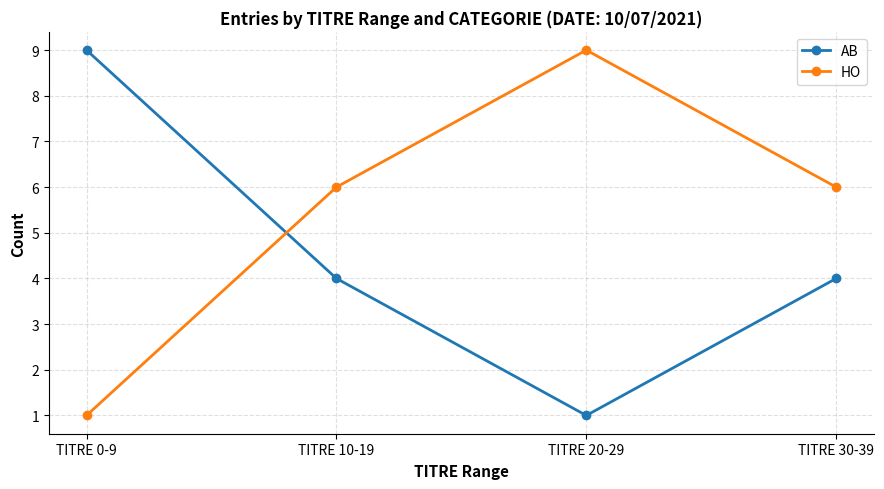

Rank the series by their average value, from lowest to highest.

AB, HO